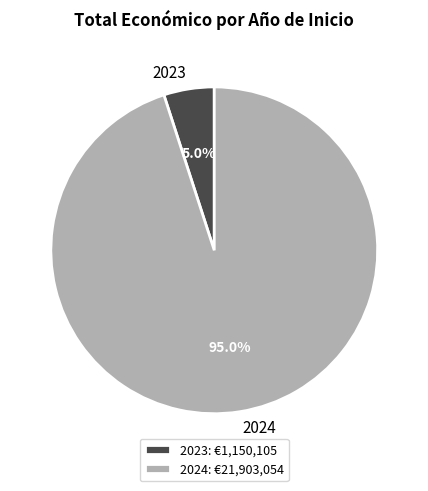

Do 2024 and 2023 together represent more than half of the pie?

Yes